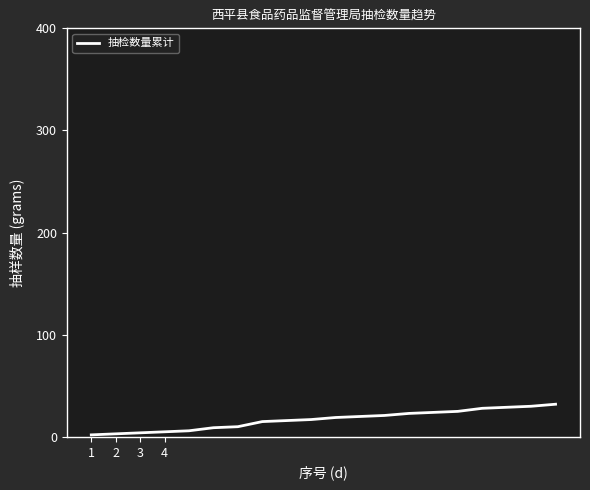

What is the difference between the maximum and minimum values?

30